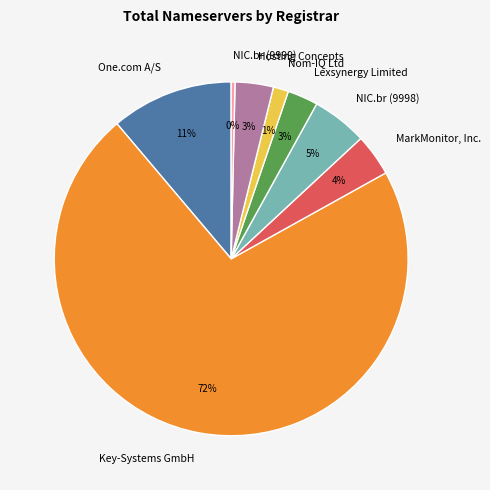

What is the ratio of the value at NIC.br (9998) to the value at One.com A/S?

0.5